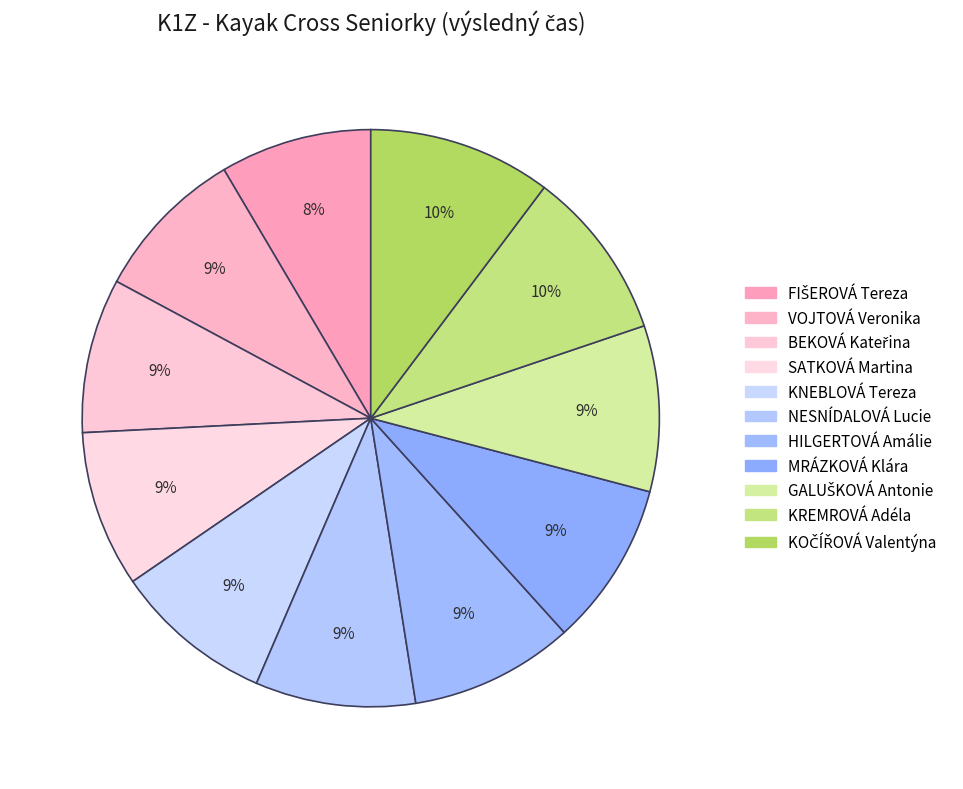

How many segments does this pie chart have?

11